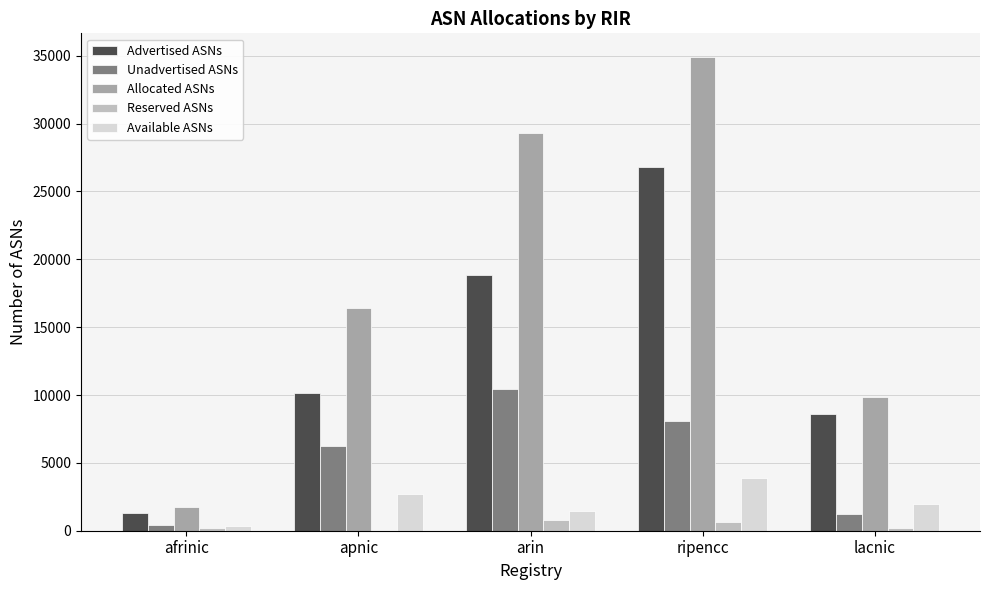

How many distinct data groups are displayed?

5